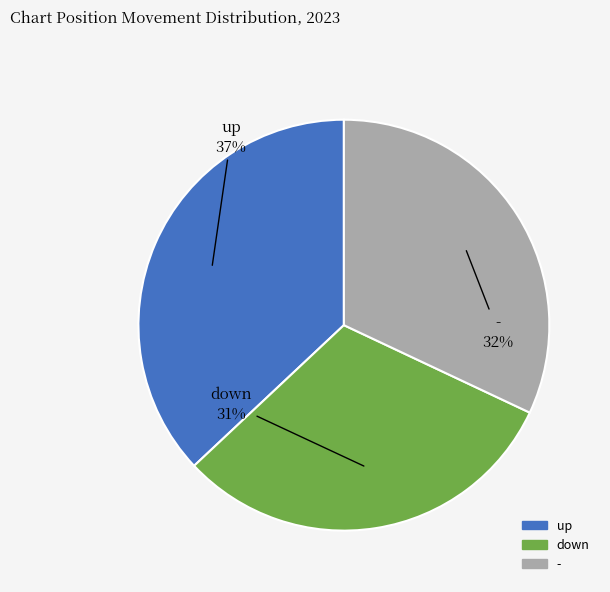

Count the number of slices in the pie.

3